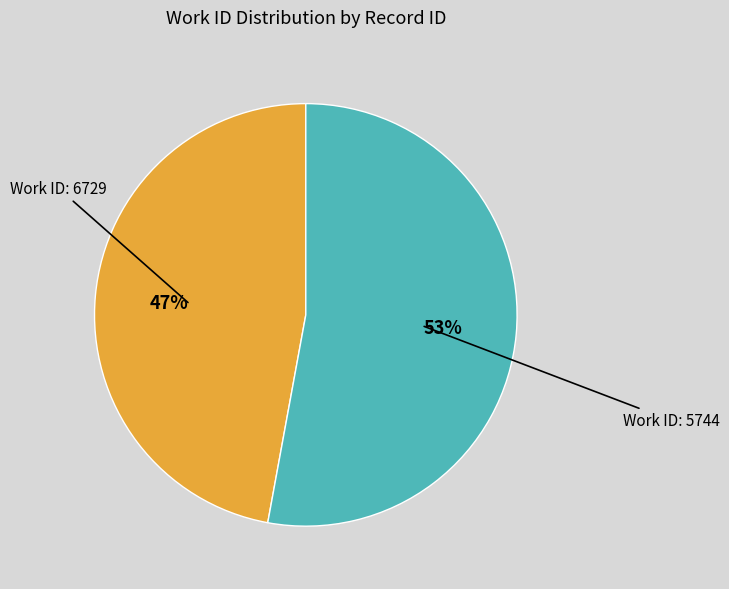

Does any single category account for the majority?

Yes